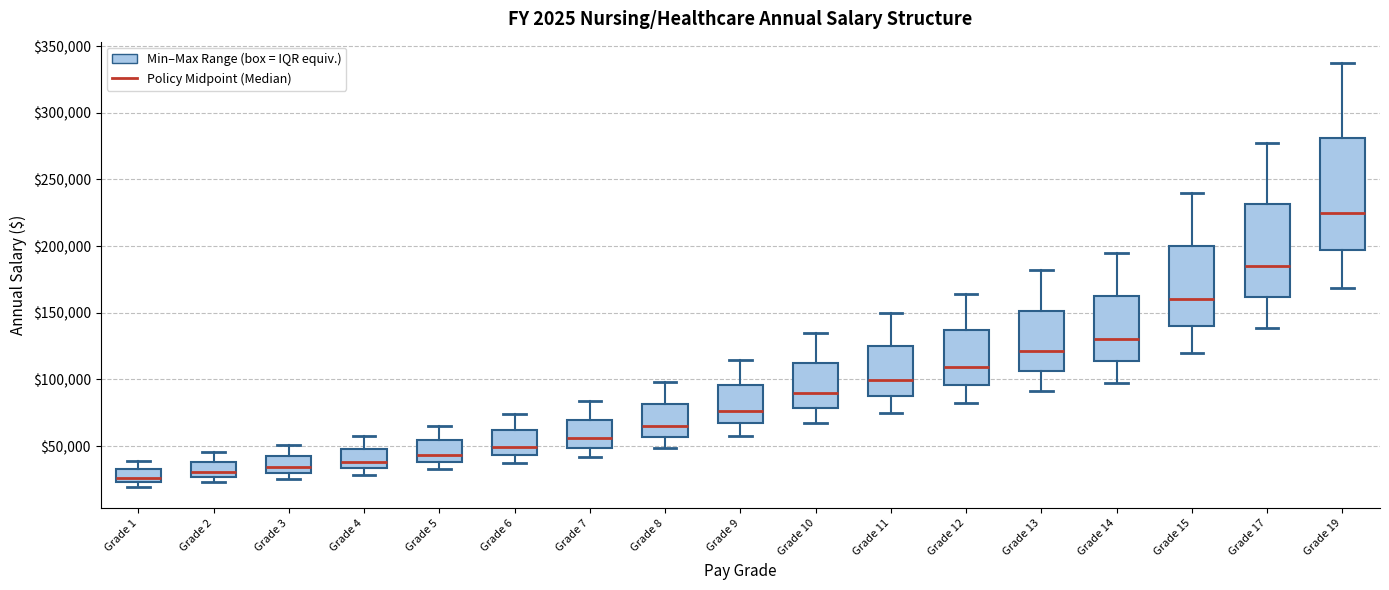

Reading left to right, transcribe this box plot: for each box, give where its median line is, the range the box spans, and where its two whiskers end, as read against the y-axis. The values are not printed on the chart, so give them approximately, as read against the axis.

Grade 1: median 25000 (just above the box's lower edge), box 25000 to 35000, whiskers 20000 to 40000
Grade 2: median 30000, box 25000 to 40000, whiskers 25000 (just below the box's lower edge) to 45000
Grade 3: median 35000, box 30000 to 45000, whiskers 25000 to 50000
Grade 4: median 40000, box 35000 to 50000, whiskers 30000 to 55000
Grade 5: median 45000, box 40000 to 55000, whiskers 35000 to 65000
Grade 6: median 50000, box 45000 to 60000, whiskers 35000 to 75000
Grade 7: median 55000, box 50000 to 70000, whiskers 40000 to 85000
Grade 8: median 65000, box 55000 to 80000, whiskers 50000 to 100000
Grade 9: median 75000, box 65000 to 95000, whiskers 55000 to 115000
Grade 10: median 90000, box 80000 to 115000, whiskers 70000 to 135000
Grade 11: median 100000, box 85000 to 125000, whiskers 75000 to 150000
Grade 12: median 110000, box 95000 to 135000, whiskers 80000 to 165000
Grade 13: median 120000, box 105000 to 150000, whiskers 90000 to 180000
Grade 14: median 130000, box 115000 to 165000, whiskers 100000 to 195000
Grade 15: median 160000, box 140000 to 200000, whiskers 120000 to 240000
Grade 17: median 185000, box 160000 to 230000, whiskers 140000 to 280000
Grade 19: median 225000, box 195000 to 280000, whiskers 170000 to 340000